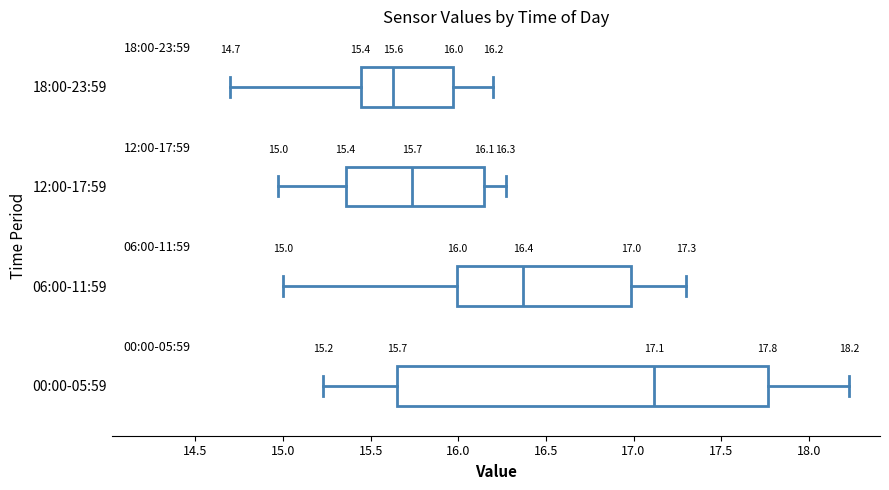

Which box's median line is the furthest to the left?

18:00-23:59